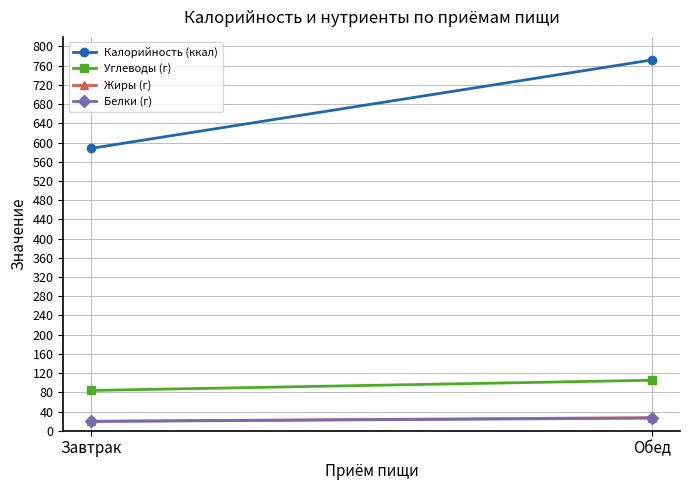

Between Завтрак and Обед, which series saw the biggest shift?

Калорийность (ккал)